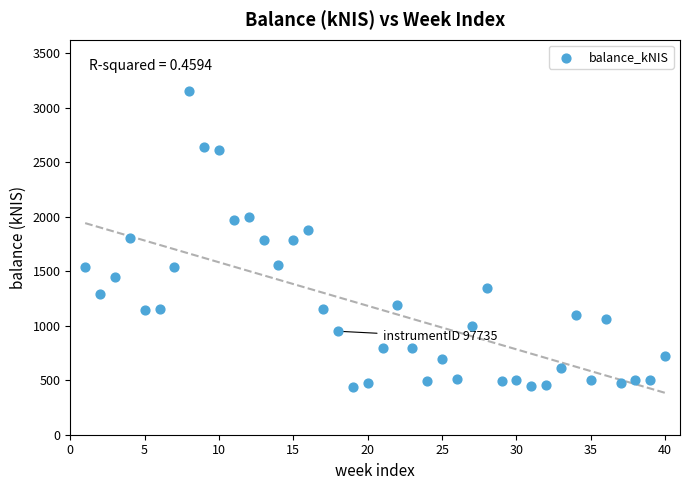

What is the range of X values (max minus min)?

39.0